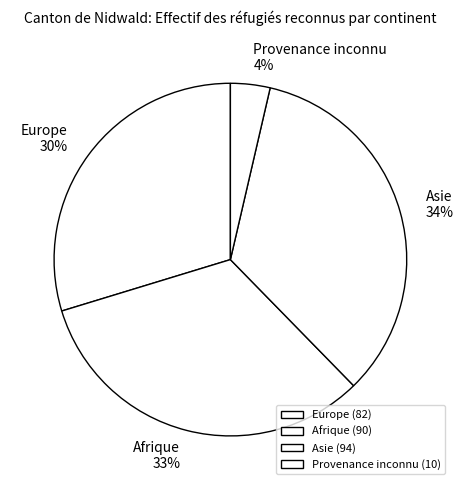

To the nearest percent, what is the difference between the Provenance inconnu and Asie slice percentages?

30%